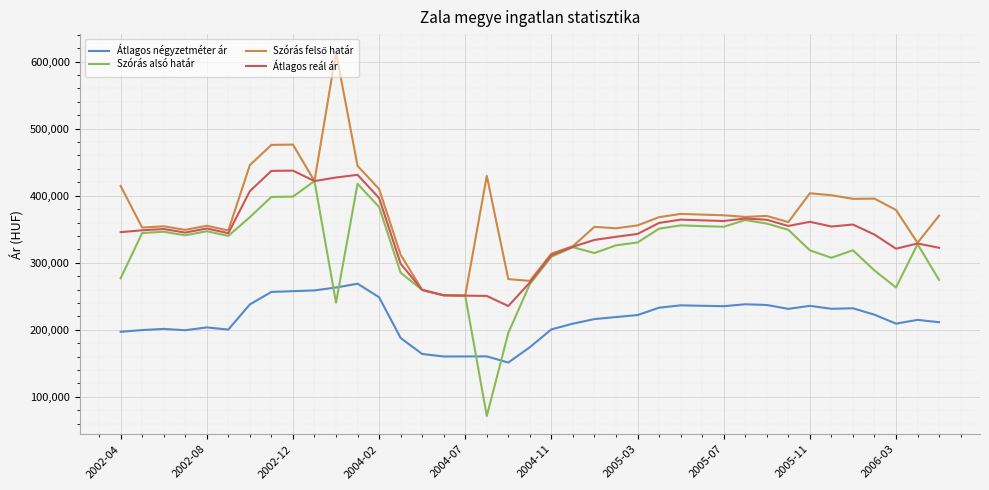

How many times do Átlagos négyzetméter ár and Szórás alsó határ cross each other?

4